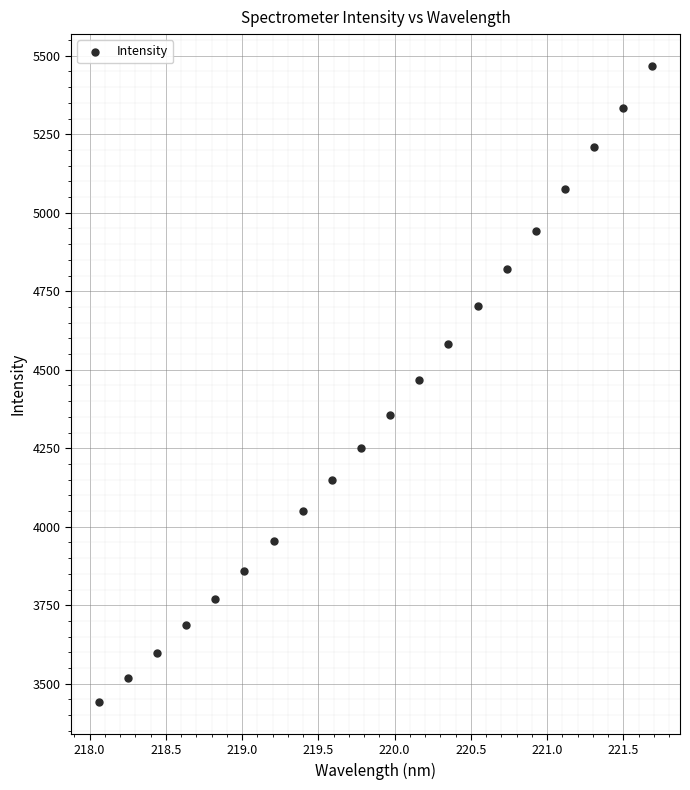

What is the range of Y values (max minus min)?

2026.0